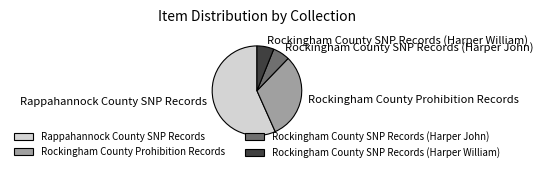

Does Rockingham County SNP Records (Harper John) represent more than half of the total?

No